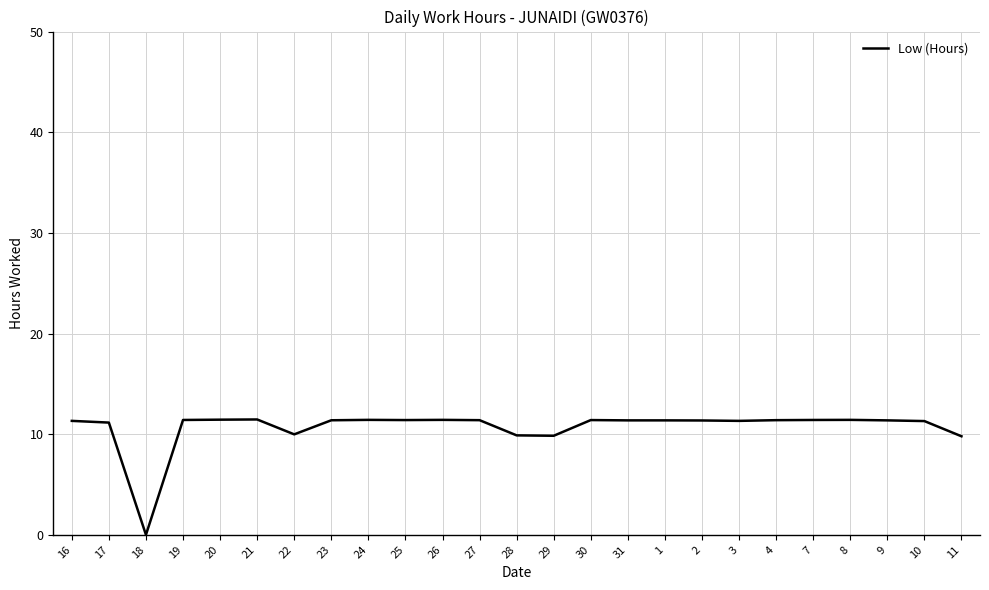

What is the greatest value displayed?

11.5